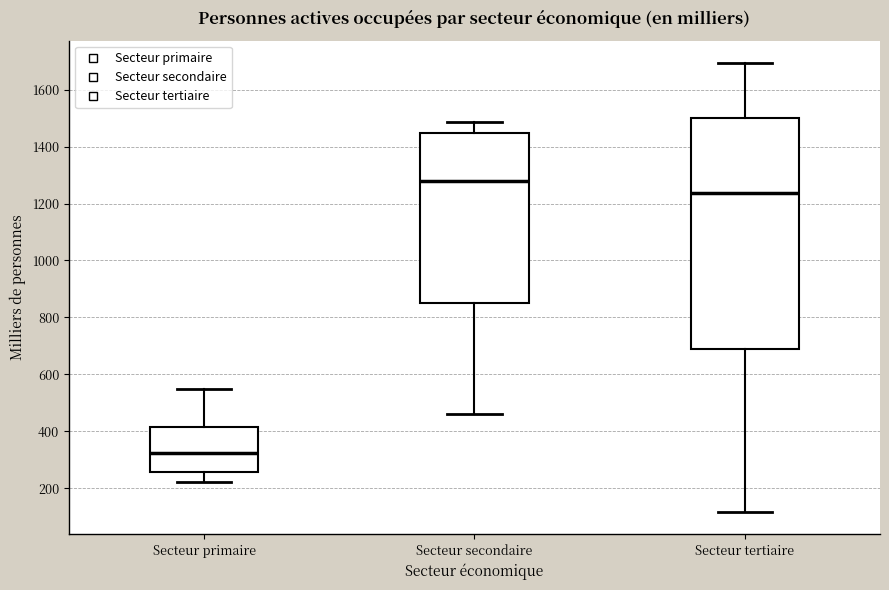

Comparing the boxes themselves (not the whiskers), which one is the tallest?

Secteur tertiaire